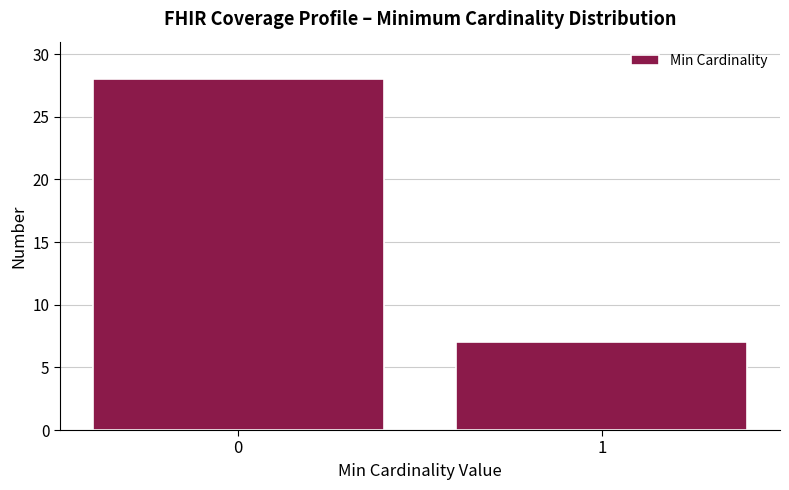

Reading right to left, what are all the values shown in this chart?

1=7	0=28